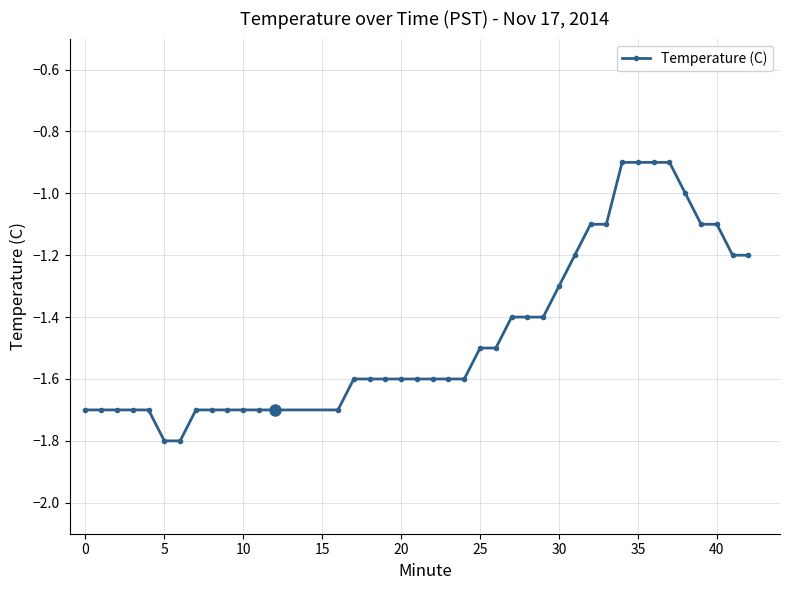

What is the greatest value displayed?

-0.9